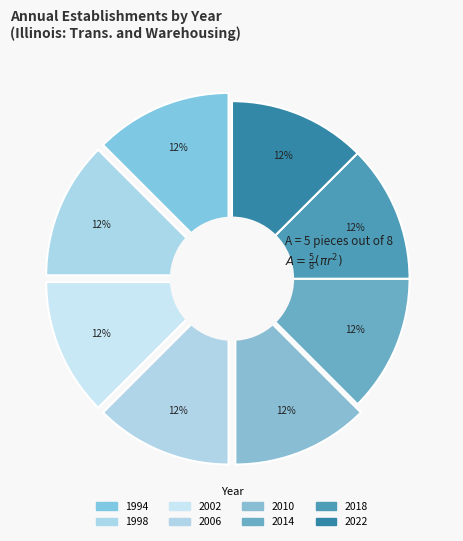

Which slice is the largest?

1994